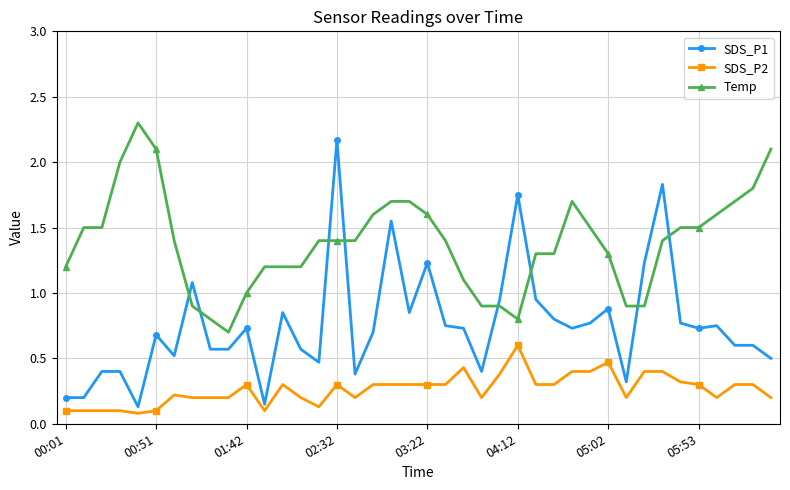

What is the value of the SDS_P2 point at the 21st from the left?

0.3